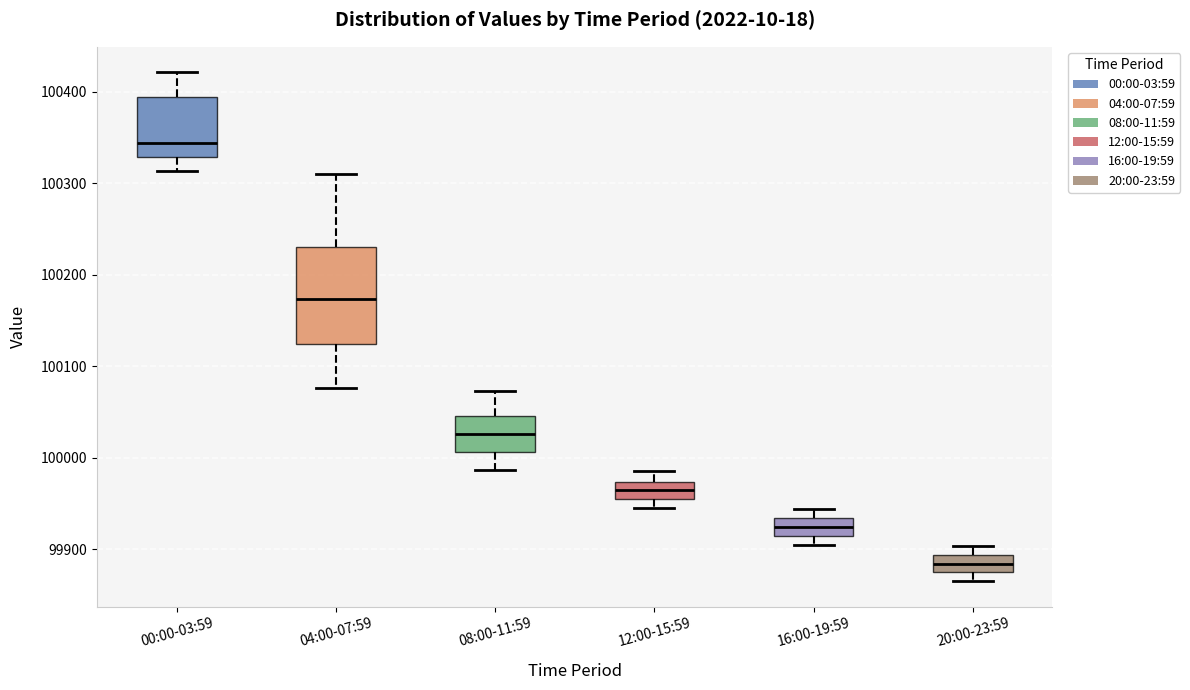

Where is the lower edge of the box for 00:00-03:59 on the y-axis? The values are not printed on the chart, so give them approximately, as read against the axis.

100330